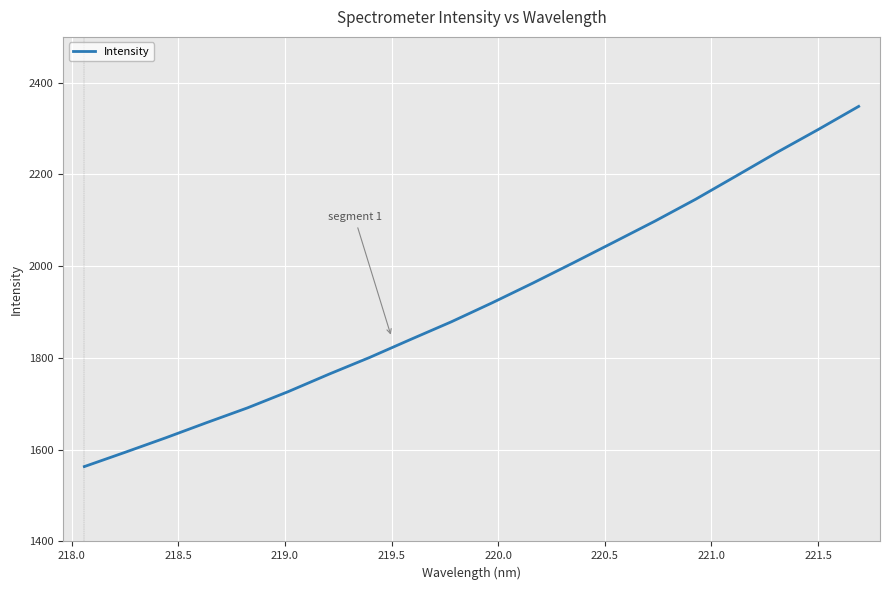

What is the average value?

1921.3